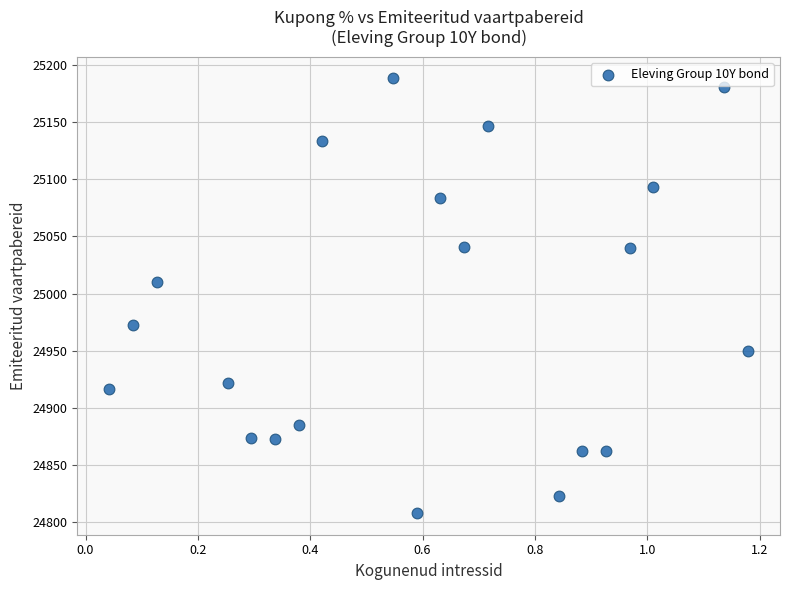

What is the range of X values (max minus min)?

1.1